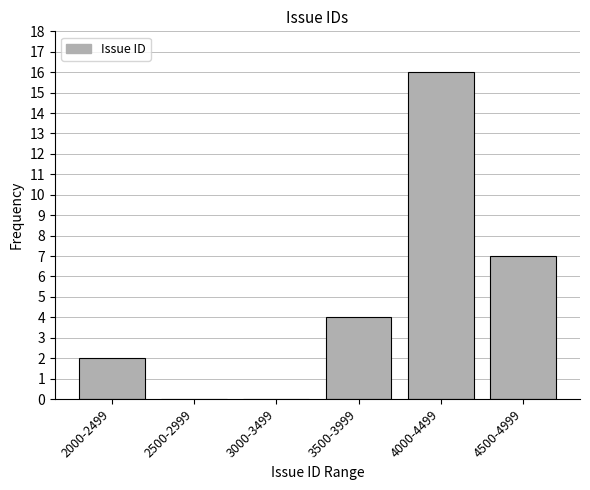

Reading right to left, what are all the values shown in this chart?

4500-4999=7	4000-4499=16	3500-3999=4	3000-3499=0	2500-2999=0	2000-2499=2